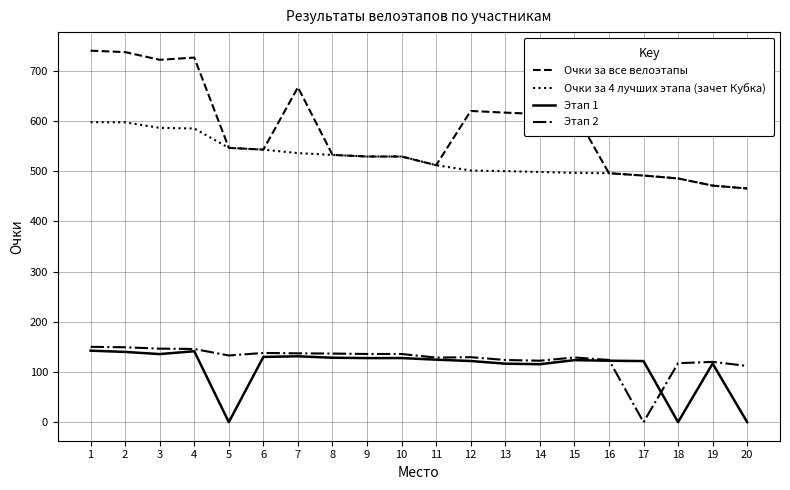

What value does the Очки за все велоэтапы series have at 12?

619.8